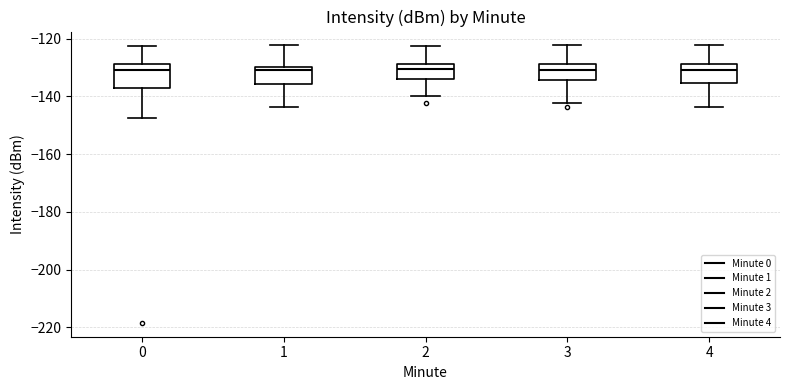

Reading left to right, read every box against the y-axis: the position of its median line, the range the box covers, and the ends of its whiskers. The values are not printed on the chart, so give them approximately, as read against the axis.

0: median -130, box -138 to -128, whiskers -148 to -122
1: median -130 (just below the box's upper edge), box -136 to -130, whiskers -144 to -122
2: median -130, box -134 to -128, whiskers -140 to -122
3: median -130, box -134 to -128, whiskers -142 to -122
4: median -130, box -136 to -128, whiskers -144 to -122